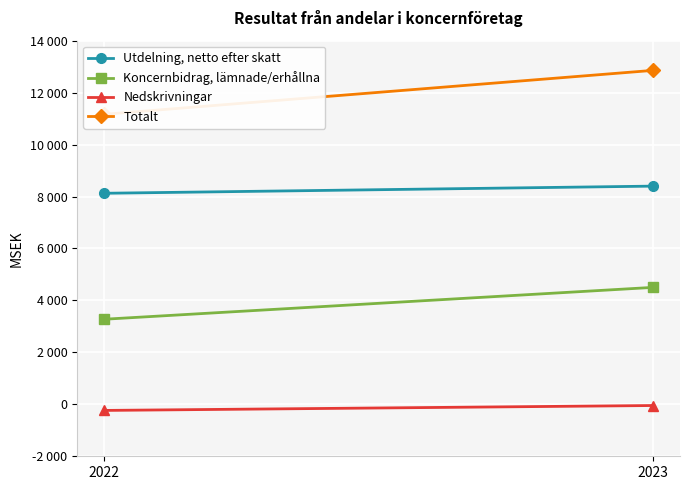

At which category is the sum across all series the highest?

2023